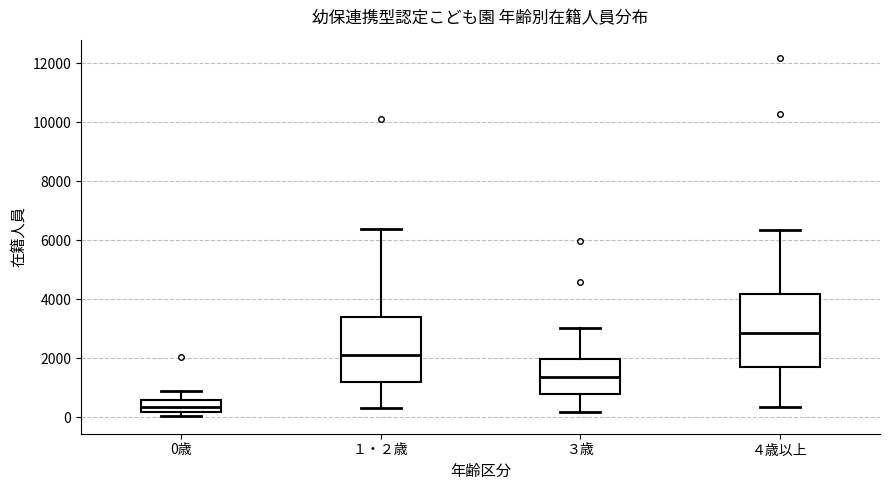

Which box has the highest median line?

４歳以上